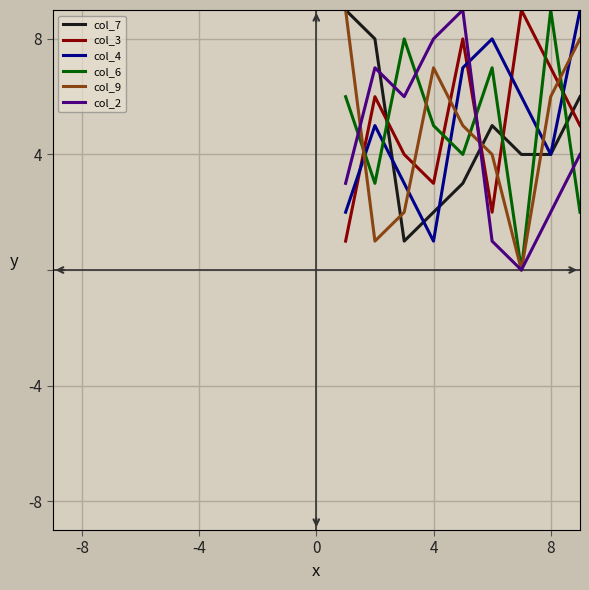

In col_9, how many points are higher than both neighbors (excluding endpoints)?

1